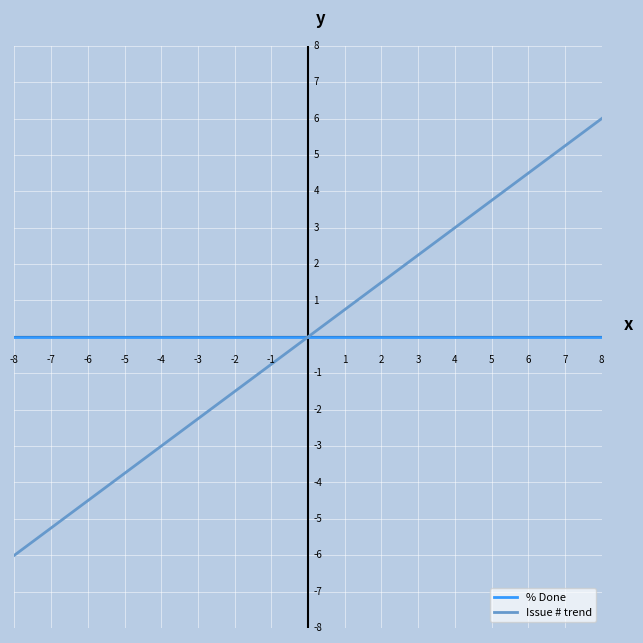

What is the difference between the second highest and second lowest values in the Issue # trend series?

10.7